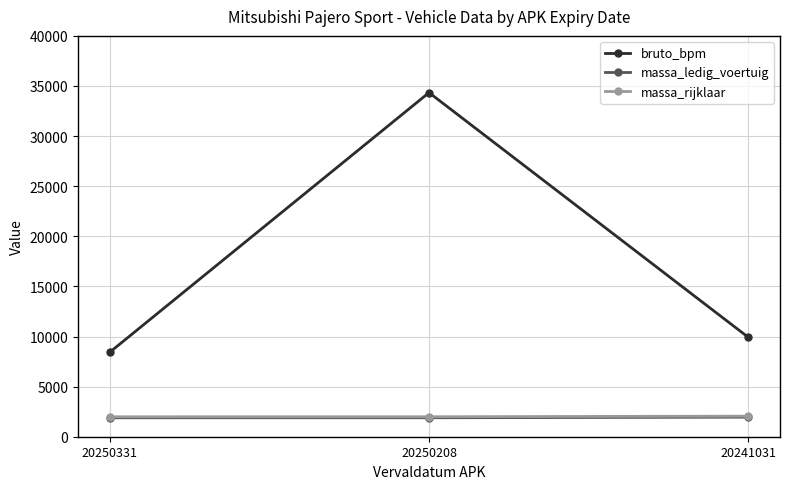

Rank the categories by bruto_bpm value from lowest to highest.

20250331, 20241031, 20250208